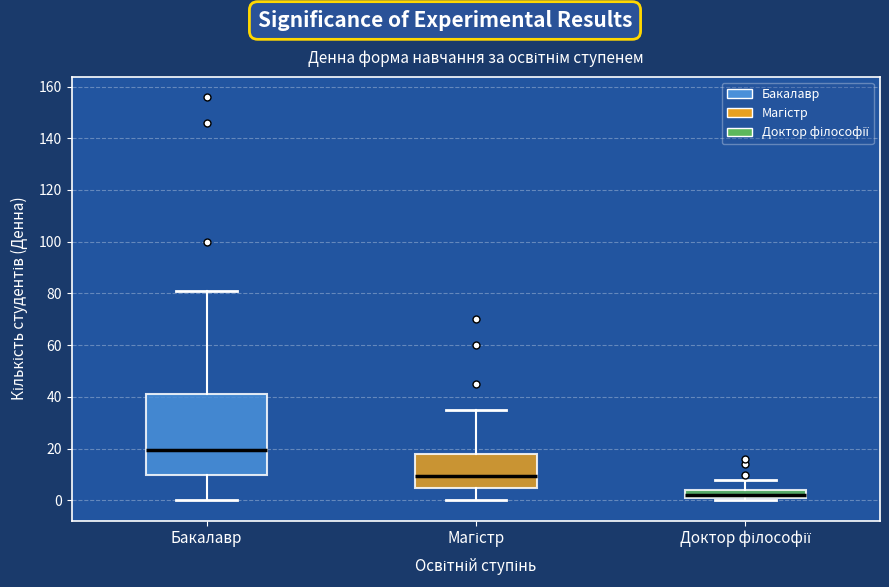

Reading left to right, transcribe this box plot: for each box, give where its median line is, the range the box spans, and where its two whiskers end, as read against the y-axis. The values are not printed on the chart, so give them approximately, as read against the axis.

Бакалавр: median 20, box 10 to 42, whiskers 0 to 82
Магістр: median 10, box 4 to 18, whiskers 0 to 36
Доктор філософії: median 2 (just above the box's lower edge), box 2 to 4, whiskers 0 to 8